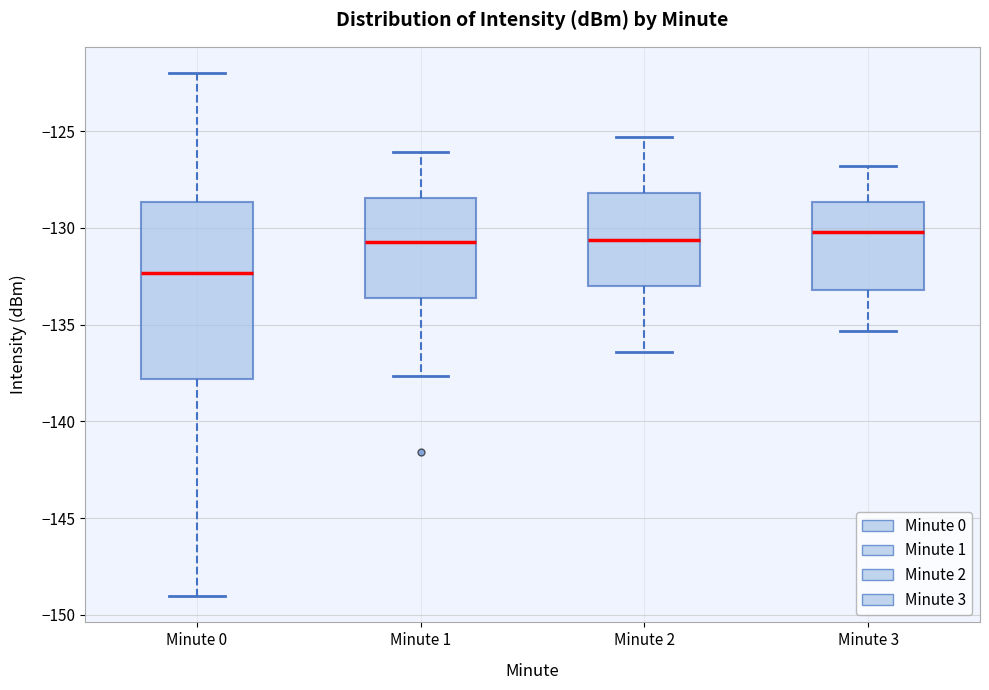

Where is the upper edge of the box for Minute 3 on the y-axis? The values are not printed on the chart, so give them approximately, as read against the axis.

-128.5